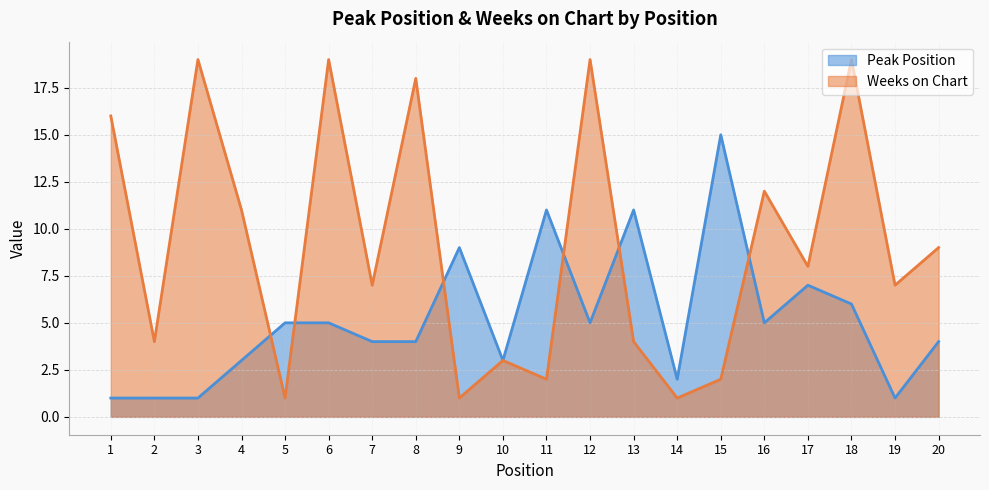

The Peak Position series shows 1 at 2. True or false?

True